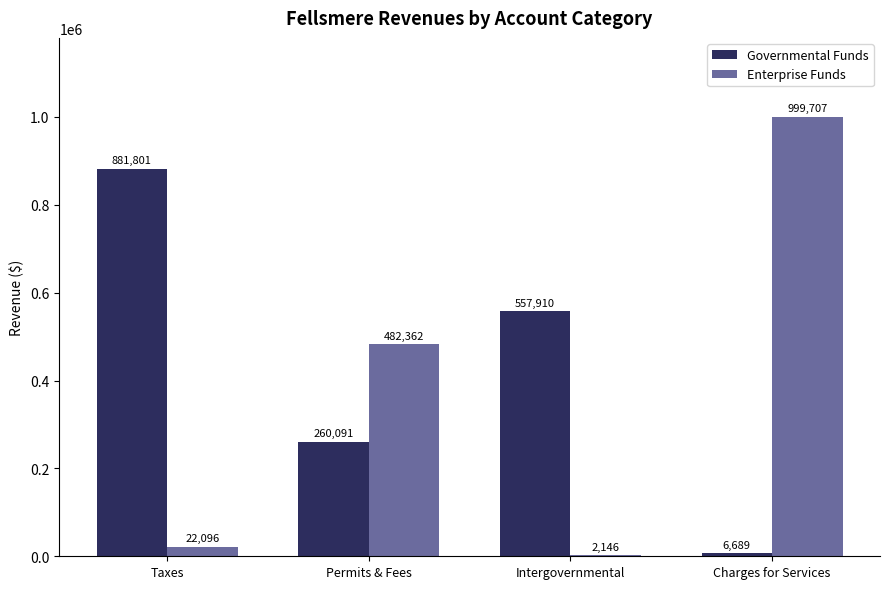

Where does the Governmental Funds series first go above 557910?

Taxes